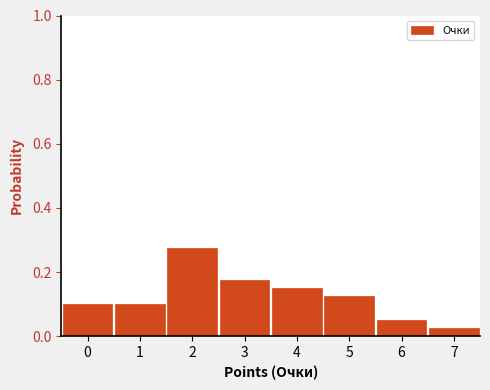

Reading left to right, transcribe this chart: for each bar, give the range it covers on the x-axis and its height. The values are not printed on the chart, so give them approximately, as read against the axis.

-0.5 to 0.5: 0.10
0.5 to 1.5: 0.10
1.5 to 2.5: 0.28
2.5 to 3.5: 0.18
3.5 to 4.5: 0.16
4.5 to 5.5: 0.12
5.5 to 6.5: 0.06
6.5 to 7.5: 0.02